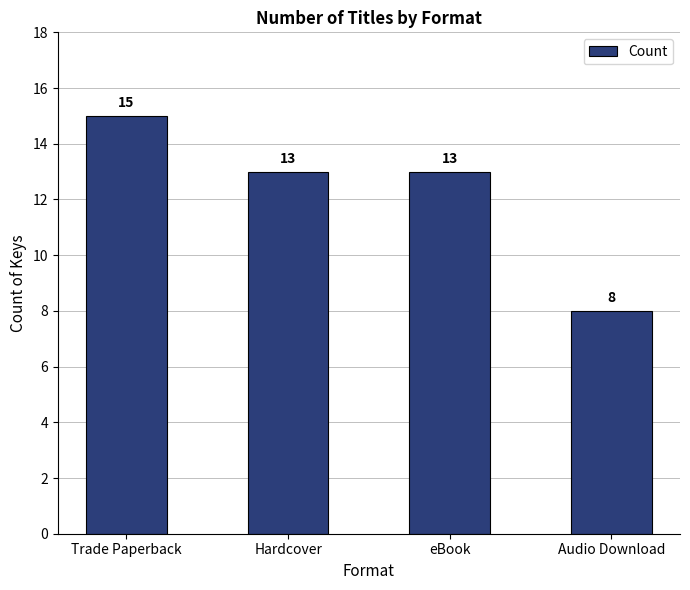

True or false: the data shows 9 at Trade Paperback.

False